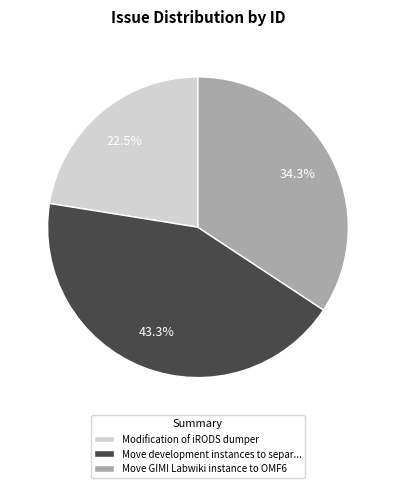

Is there any slice that represents more than half of the pie?

No